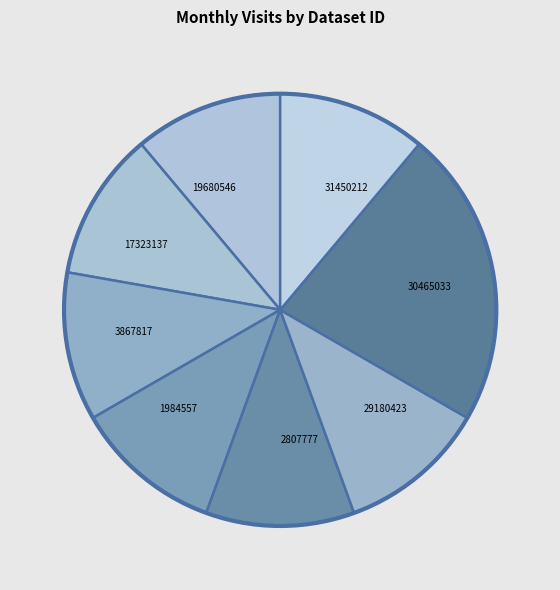

Is 3867817 the majority of the pie?

No